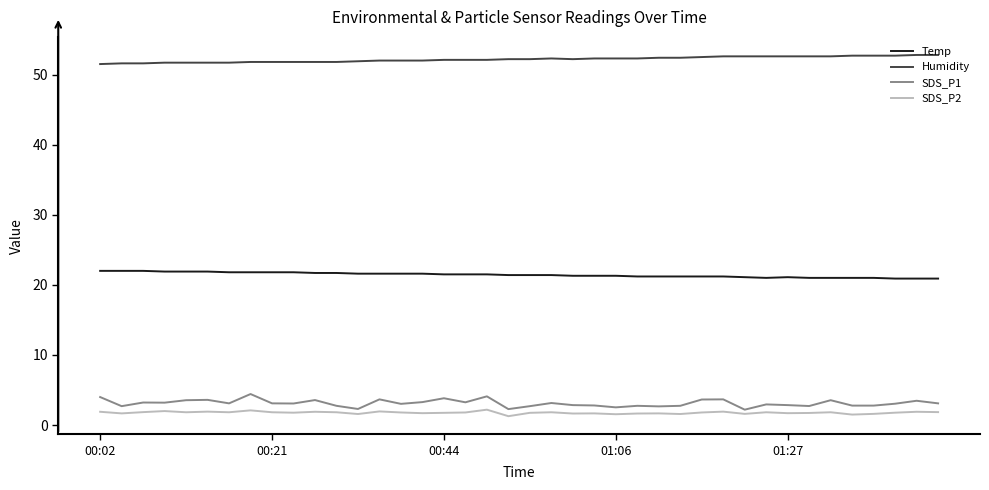

At how many categories does at least one series exceed 36?

40